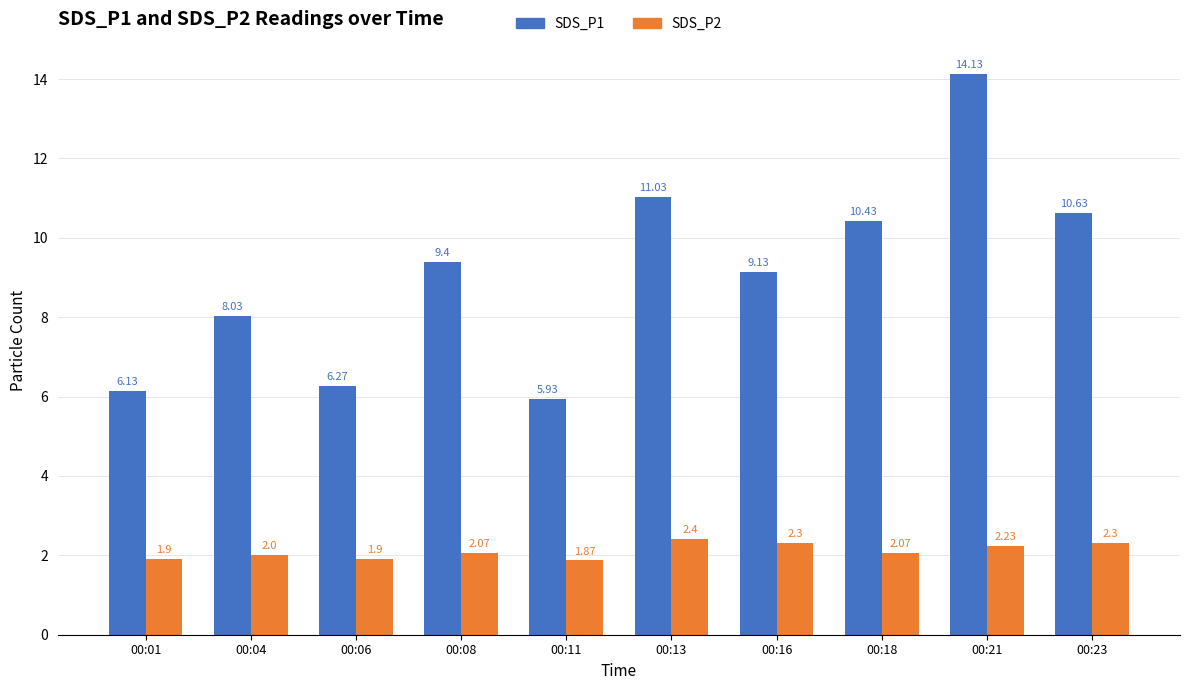

At 00:16, list the series in order from largest to smallest.

SDS_P1, SDS_P2